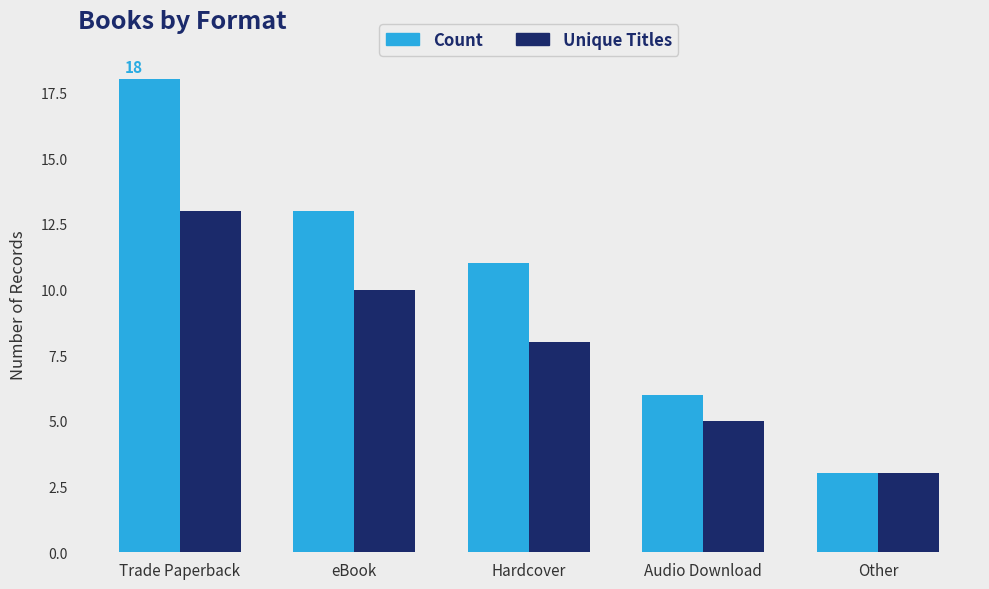

Count the number of categories in the chart.

5